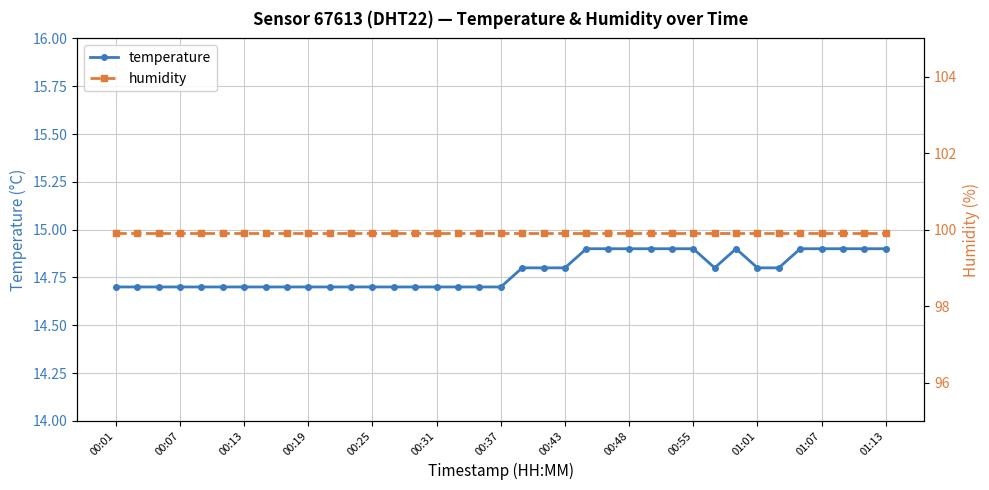

True or false: temperature has more than 1 points higher than both neighbors.

False